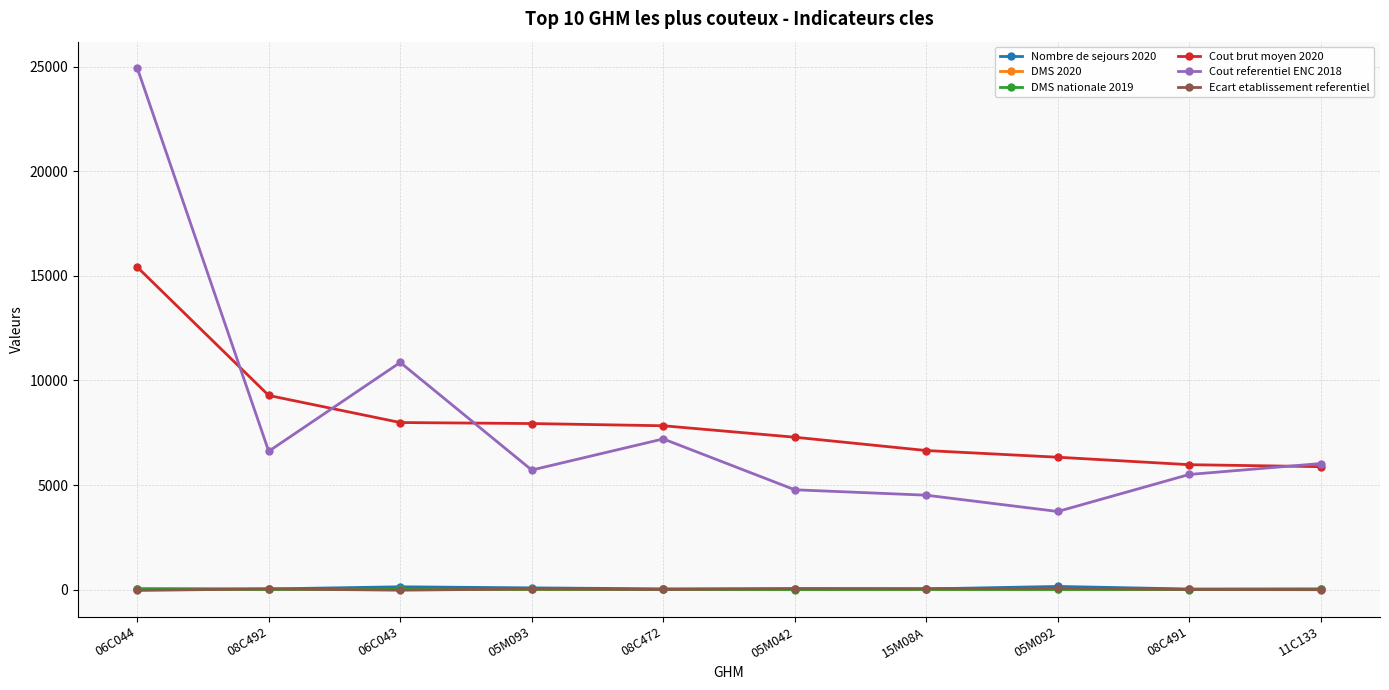

True or false: Nombre de sejours 2020 and Cout referentiel ENC 2018 intersect in this chart.

False